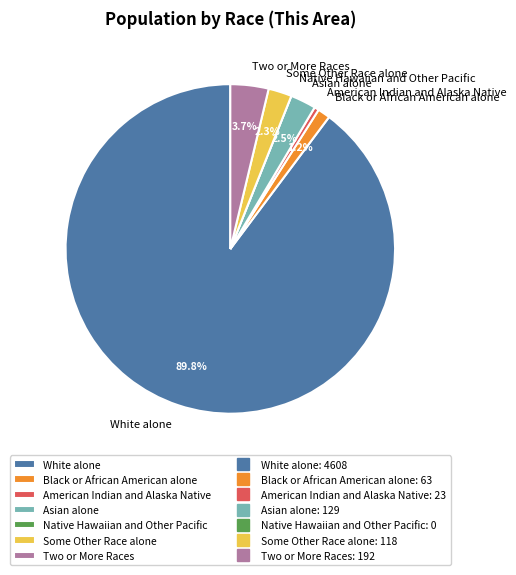

Which slice is the largest?

White alone